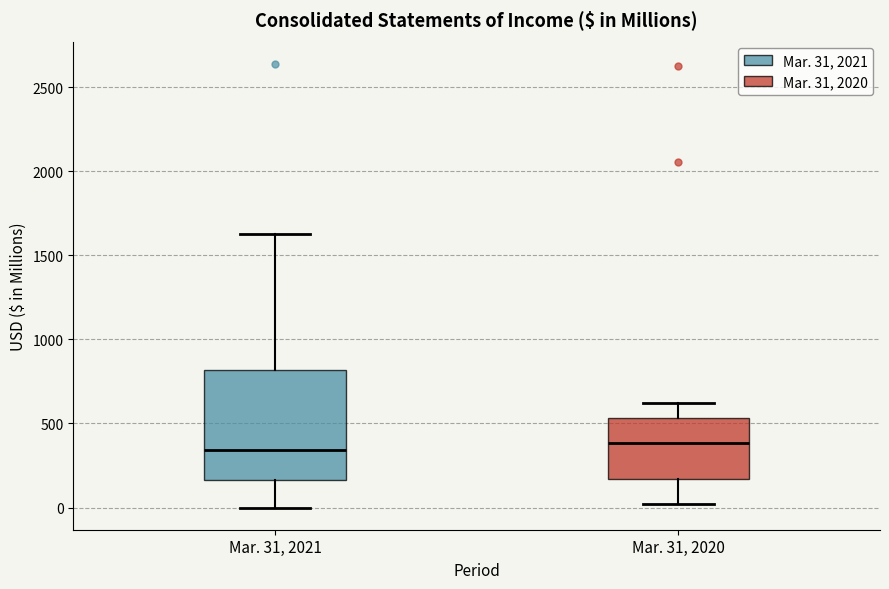

Reading left to right, read every box against the y-axis: the position of its median line, the range the box covers, and the ends of its whiskers. The values are not printed on the chart, so give them approximately, as read against the axis.

Mar. 31, 2021: median 350, box 150 to 800, whiskers 0 to 1600
Mar. 31, 2020: median 400, box 150 to 550, whiskers 0 to 600